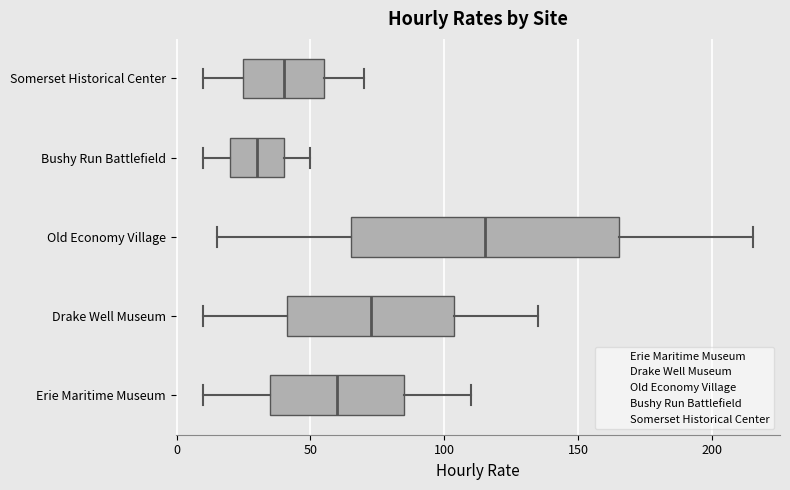

Reading bottom to top, read every box against the x-axis: the position of its median line, the range the box covers, and the ends of its whiskers. The values are not printed on the chart, so give them approximately, as read against the axis.

Erie Maritime Museum: median 60, box 35 to 85, whiskers 10 to 110
Drake Well Museum: median 75, box 40 to 105, whiskers 10 to 135
Old Economy Village: median 115, box 65 to 165, whiskers 15 to 215
Bushy Run Battlefield: median 30, box 20 to 40, whiskers 10 to 50
Somerset Historical Center: median 40, box 25 to 55, whiskers 10 to 70